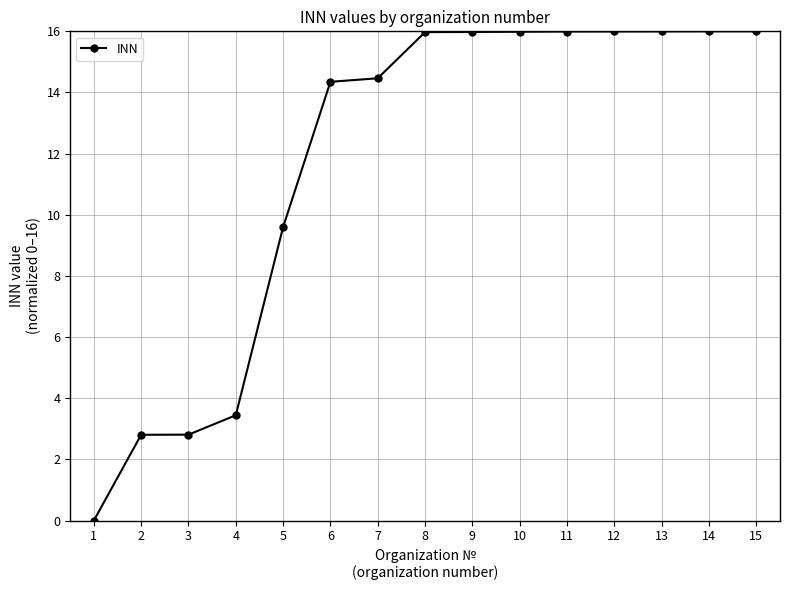

Where does the data first go above 15?

8